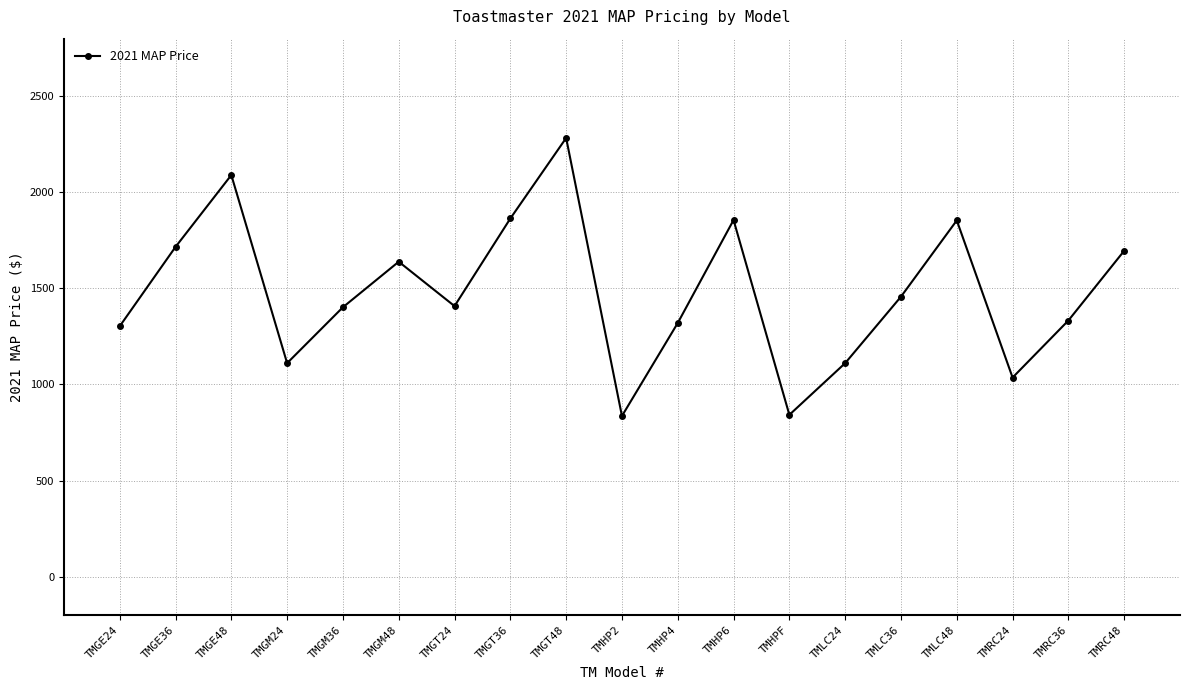

The chart shows a value of 2434 at TMGT24. True or false?

False